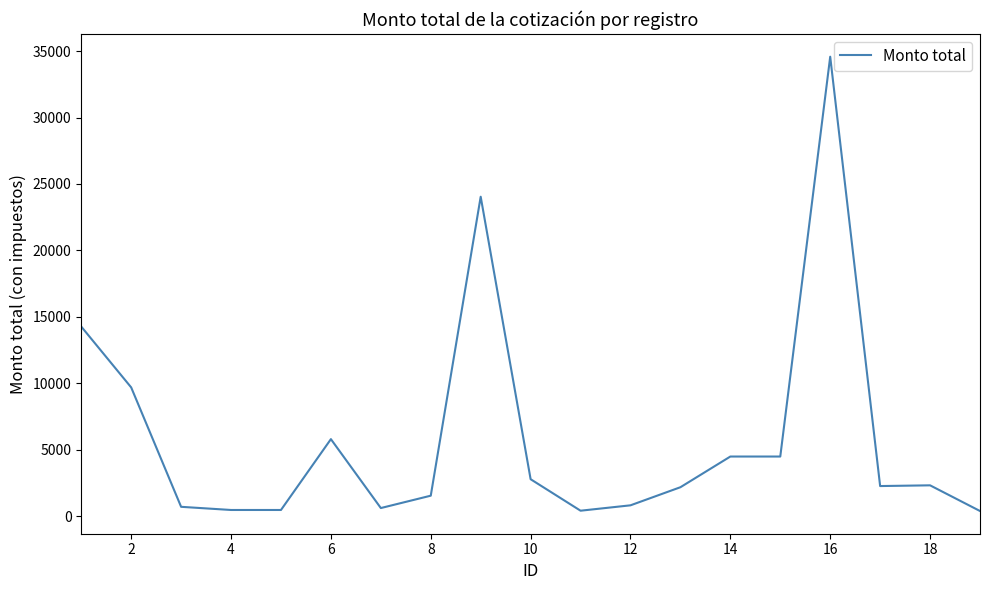

Is this an area chart (filled region under the line)?

No